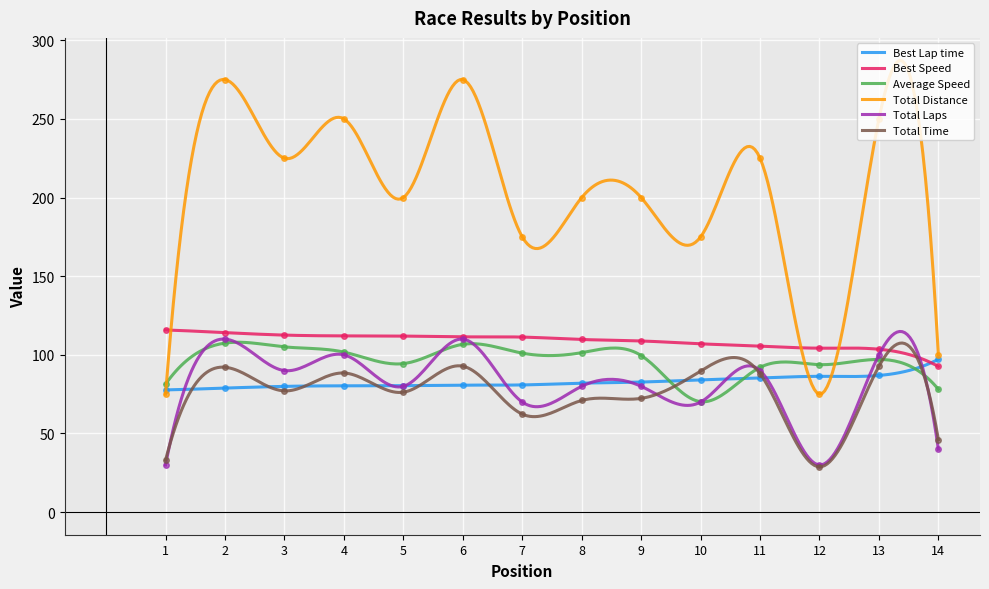

What is the difference between the Best Lap time values at 6 and 3?

0.8